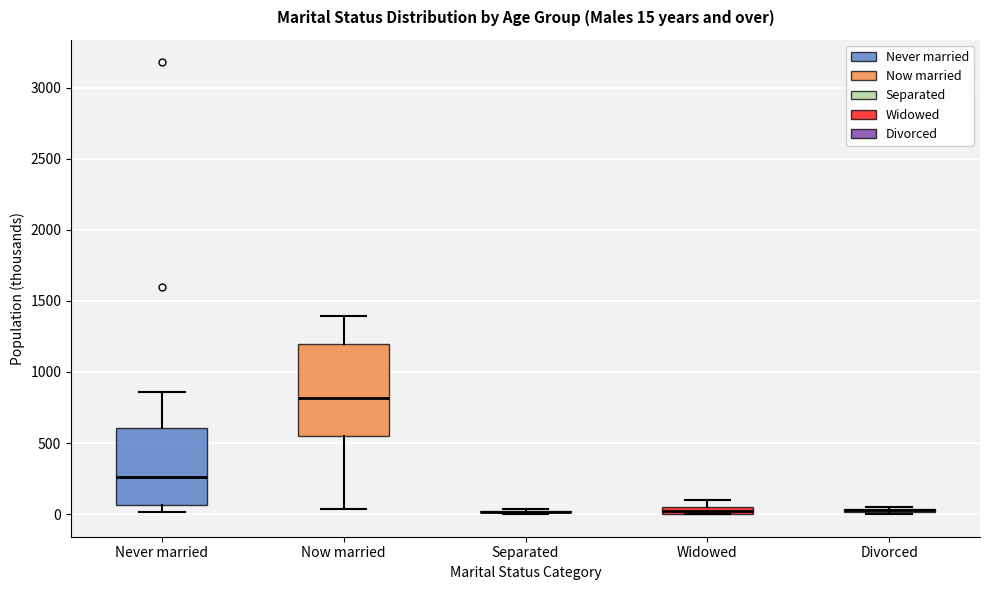

Comparing the boxes themselves (not the whiskers), which one is the tallest?

Now married